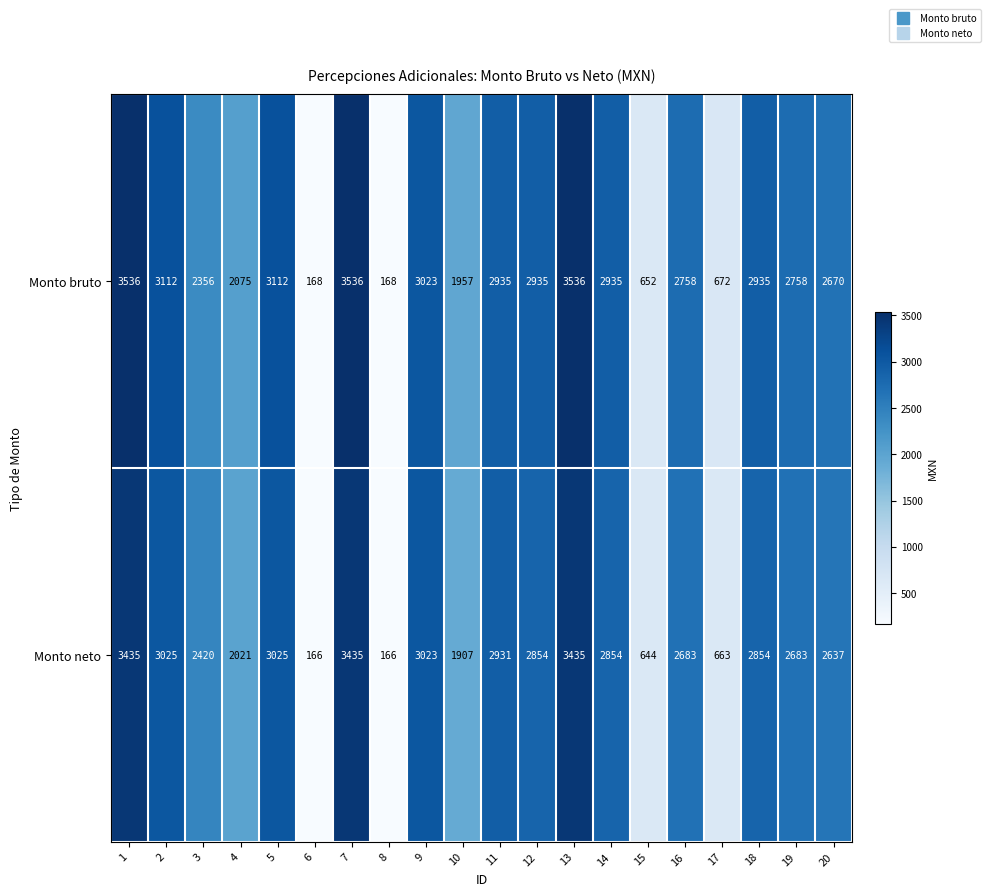

The value of Monto bruto at 7 is 3536. True or false?

True